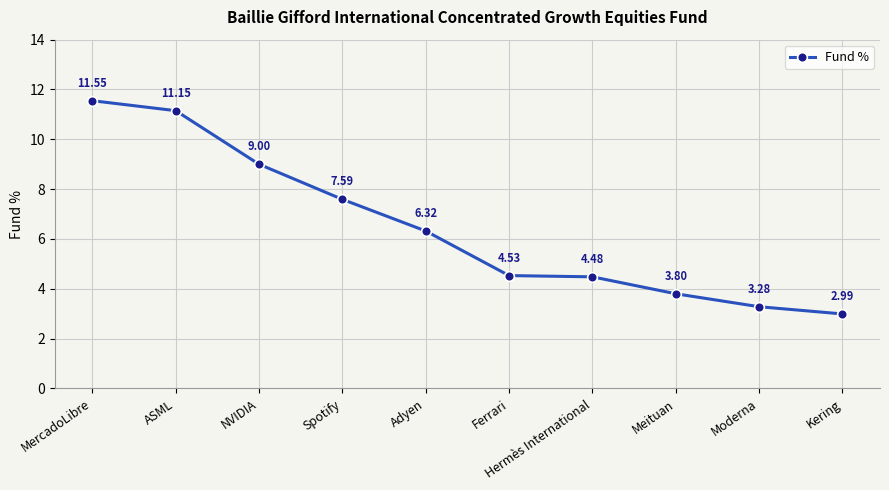

The chart shows a value of 4.5 at Ferrari. True or false?

True